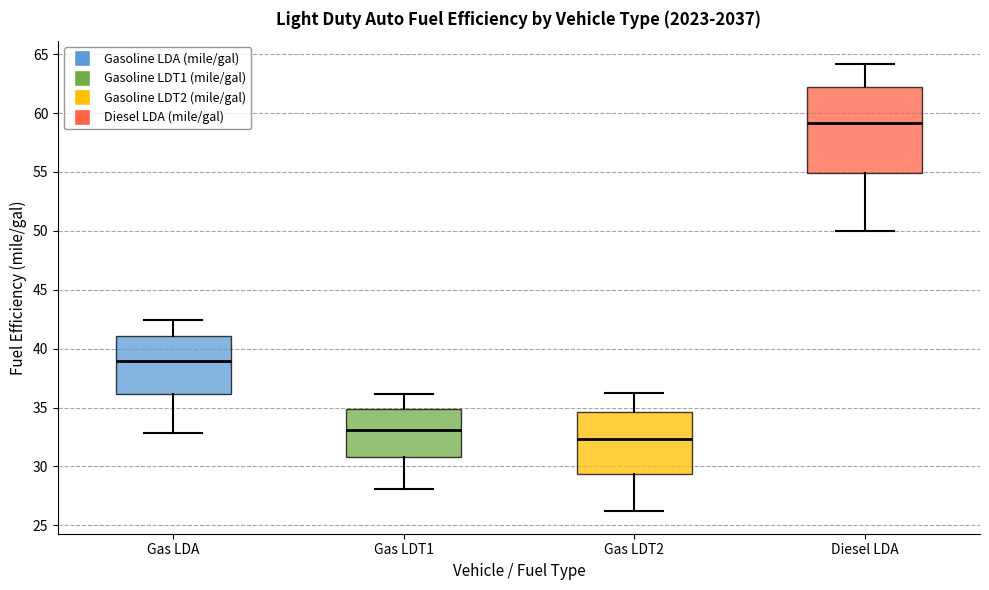

Comparing the boxes themselves (not the whiskers), which one is the tallest?

Diesel LDA